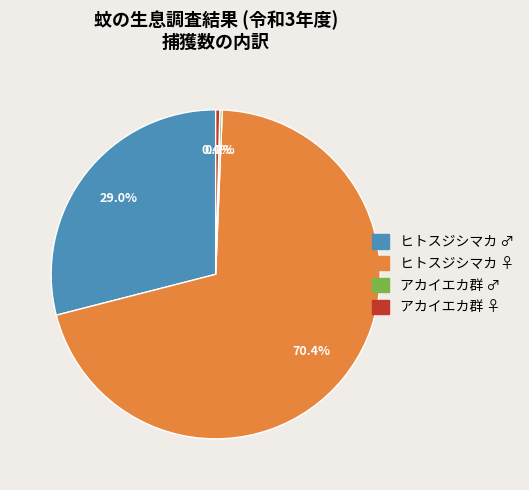

Is there a majority slice in this chart?

Yes